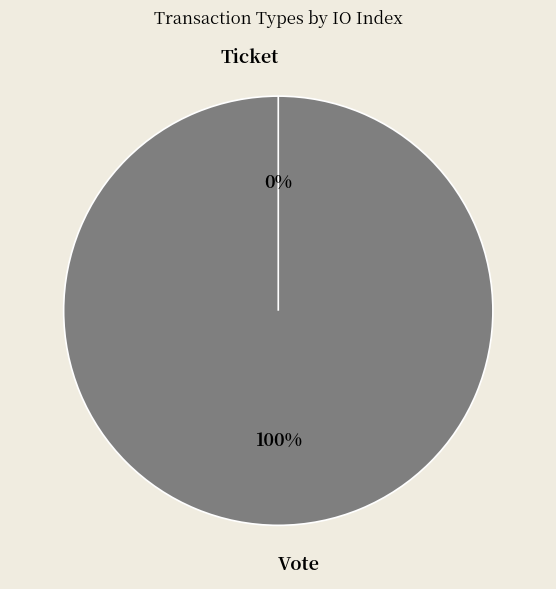

What is the smallest slice in the pie chart?

Ticket